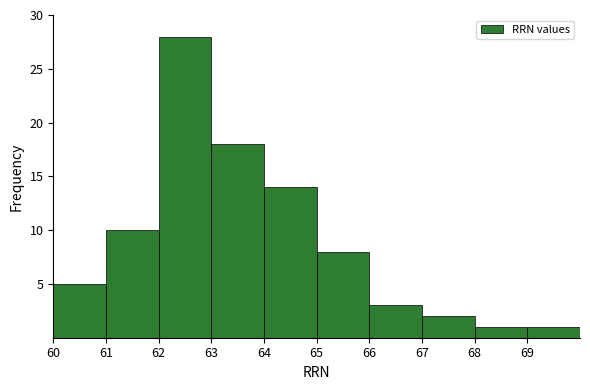

How tall is the bar that spans 65 to 66 on the x-axis? The values are not printed on the chart, so give them approximately, as read against the axis.

8